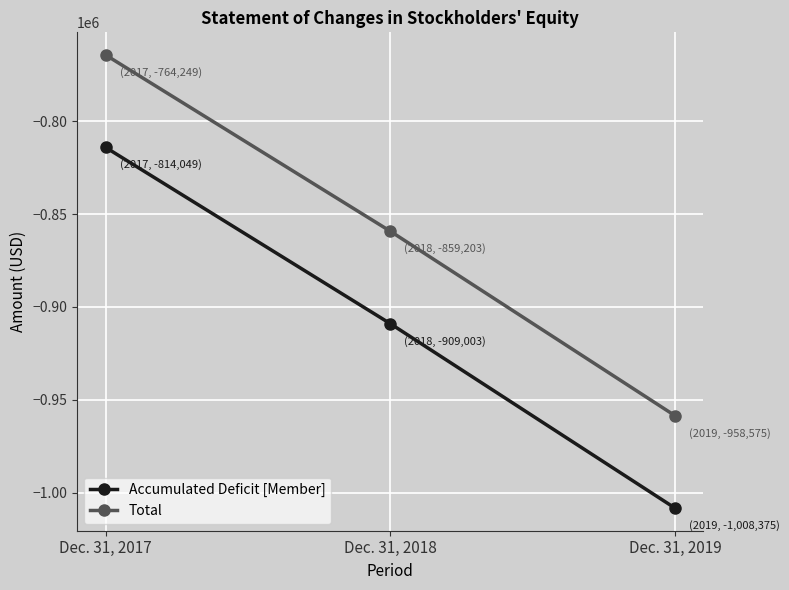

List the series in order of their overall mean, lowest first.

Accumulated Deficit [Member], Total